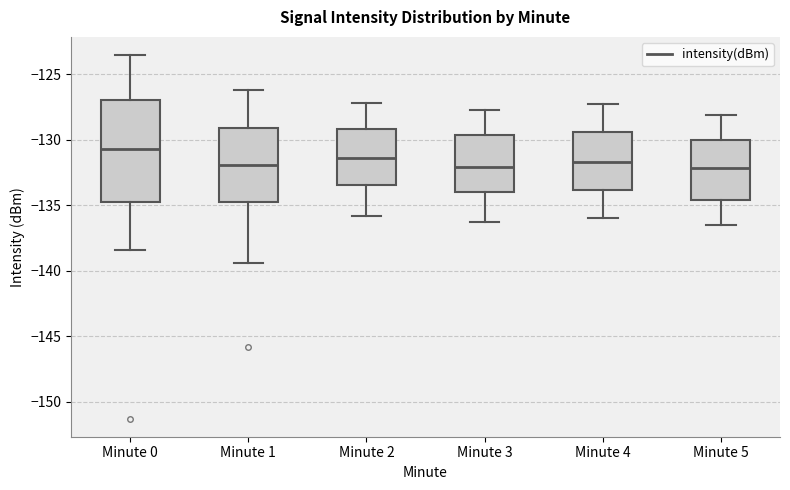

Reading left to right, read every box against the y-axis: the position of its median line, the range the box covers, and the ends of its whiskers. The values are not printed on the chart, so give them approximately, as read against the axis.

Minute 0: median -130.5, box -135.0 to -127.0, whiskers -138.5 to -123.5
Minute 1: median -132.0, box -134.5 to -129.0, whiskers -139.5 to -126.0
Minute 2: median -131.5, box -133.5 to -129.0, whiskers -136.0 to -127.0
Minute 3: median -132.0, box -134.0 to -129.5, whiskers -136.5 to -127.5
Minute 4: median -131.5, box -134.0 to -129.5, whiskers -136.0 to -127.5
Minute 5: median -132.0, box -134.5 to -130.0, whiskers -136.5 to -128.0